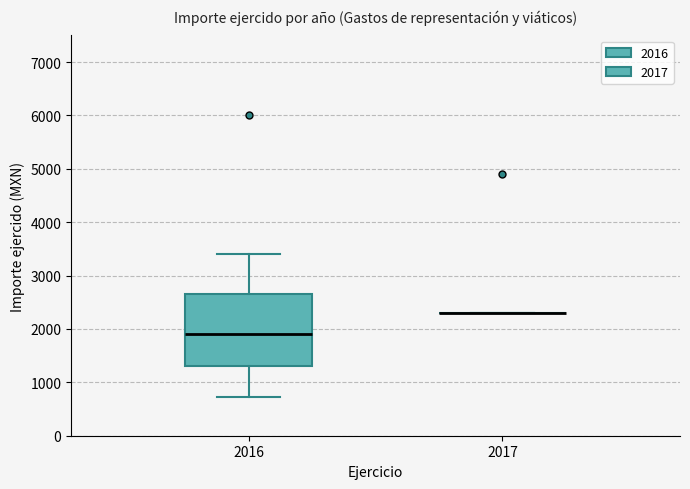

Reading left to right, transcribe this box plot: for each box, give where its median line is, the range the box spans, and where its two whiskers end, as read against the y-axis. The values are not printed on the chart, so give them approximately, as read against the axis.

2016: median 1900, box 1300 to 2700, whiskers 700 to 3400
2017: box collapsed to a line at 2300, whiskers 2300 to 2300